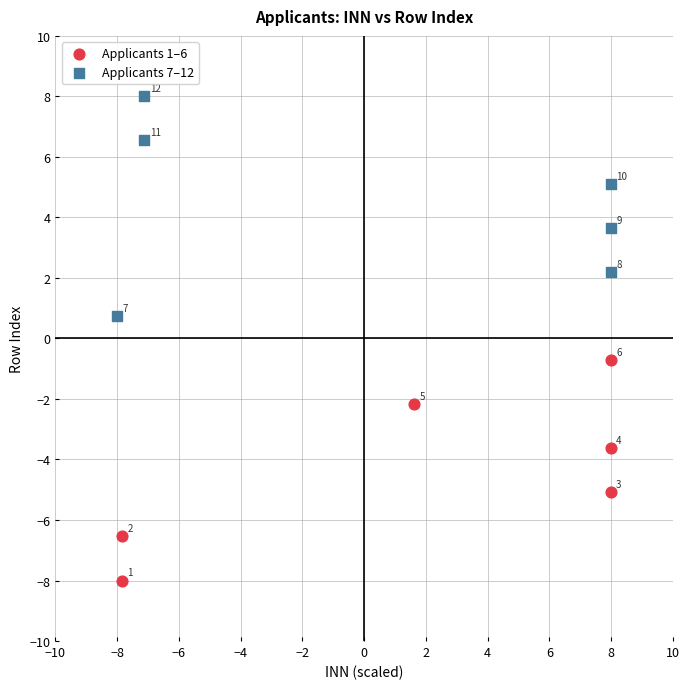

Which series reaches the minimum Y coordinate?

Applicants 1–6